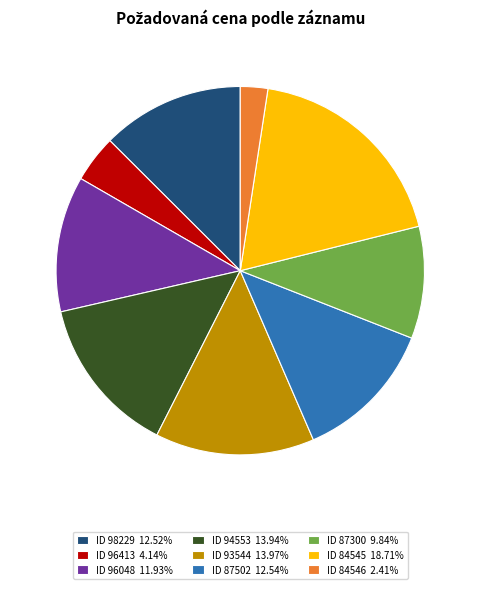

Does any single category account for the majority?

No